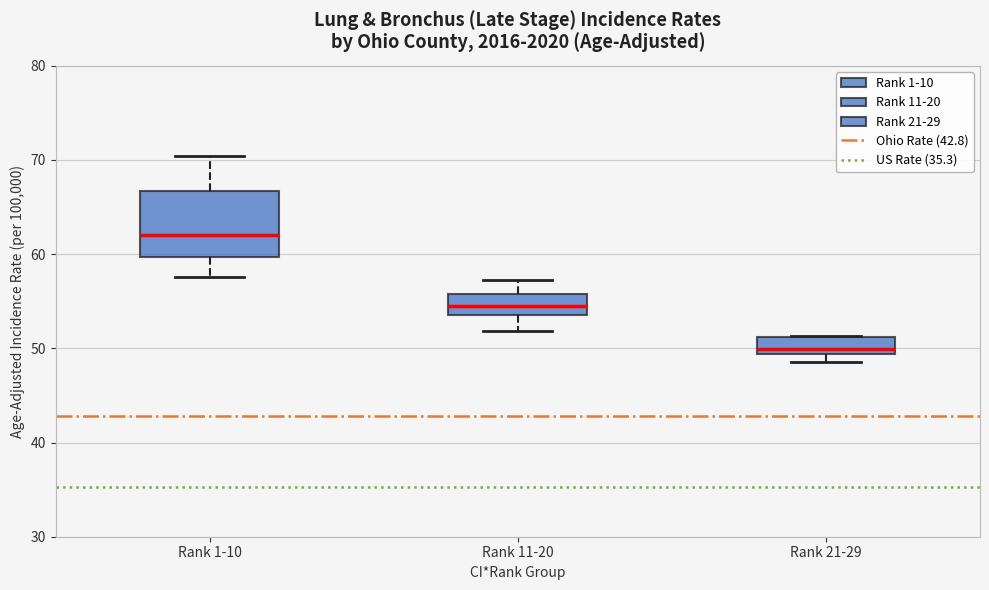

Reading left to right, transcribe this box plot: for each box, give where its median line is, the range the box spans, and where its two whiskers end, as read against the y-axis. The values are not printed on the chart, so give them approximately, as read against the axis.

Rank 1-10: median 62, box 60 to 67, whiskers 58 to 70
Rank 11-20: median 55, box 54 to 56, whiskers 52 to 57
Rank 21-29: median 50, box 49 to 51, whiskers 49 (just below the box's lower edge) to 51